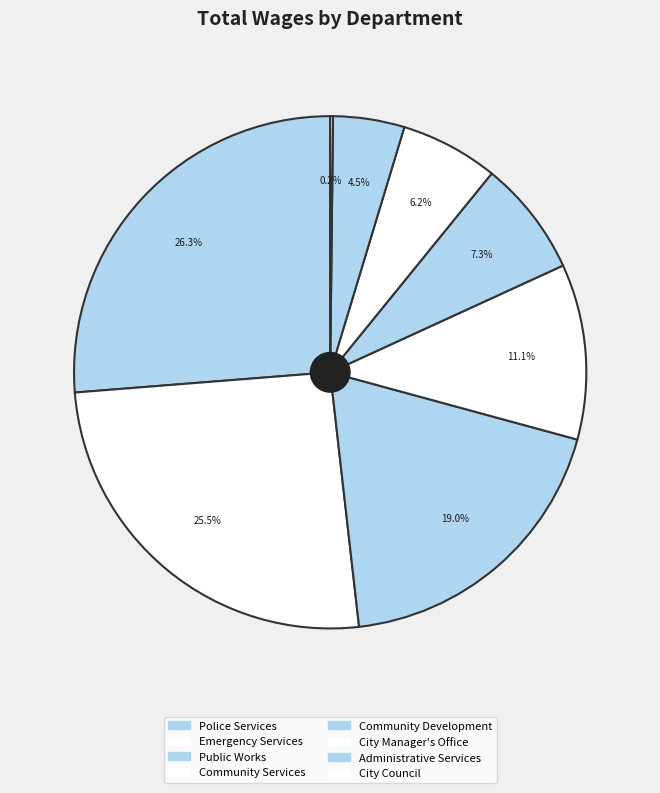

To the nearest percent, what is the difference between the largest and smallest slice percentages?

26%